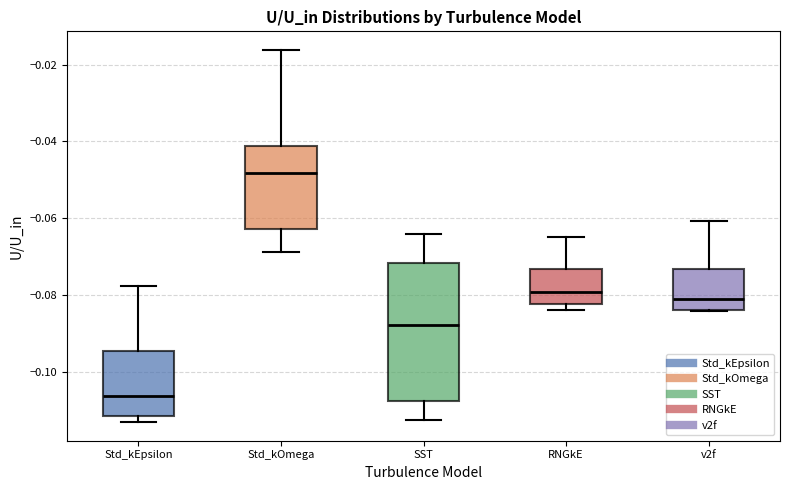

Reading left to right, read every box against the y-axis: the position of its median line, the range the box covers, and the ends of its whiskers. The values are not printed on the chart, so give them approximately, as read against the axis.

Std_kEpsilon: median -0.106, box -0.112 to -0.094, whiskers -0.114 to -0.078
Std_kOmega: median -0.048, box -0.062 to -0.042, whiskers -0.068 to -0.016
SST: median -0.088, box -0.108 to -0.072, whiskers -0.112 to -0.064
RNGkE: median -0.080, box -0.082 to -0.074, whiskers -0.084 to -0.064
v2f: median -0.080, box -0.084 to -0.074, whiskers -0.084 to -0.060